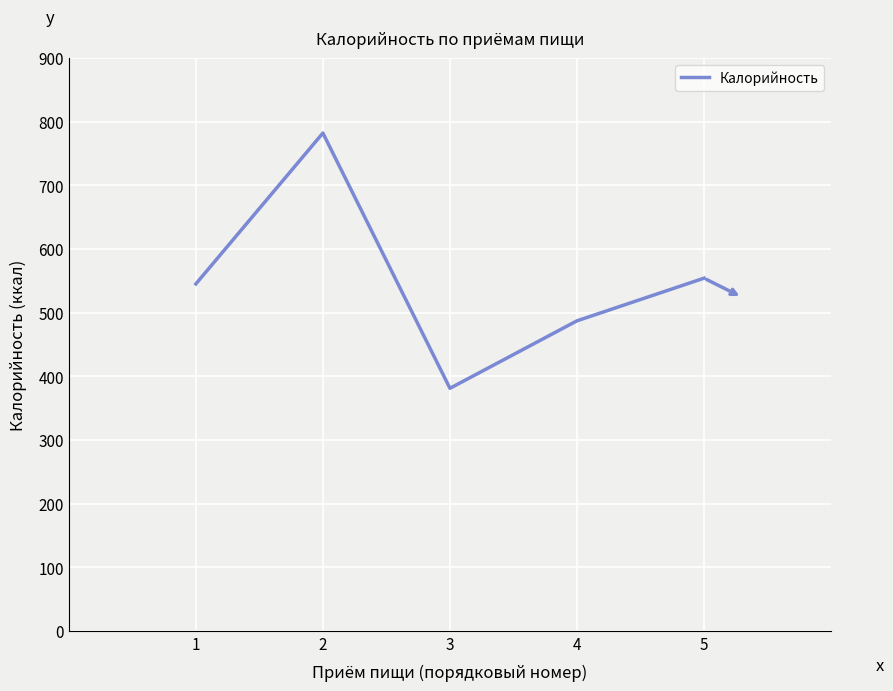

Which label corresponds to the smallest value in the chart?

3